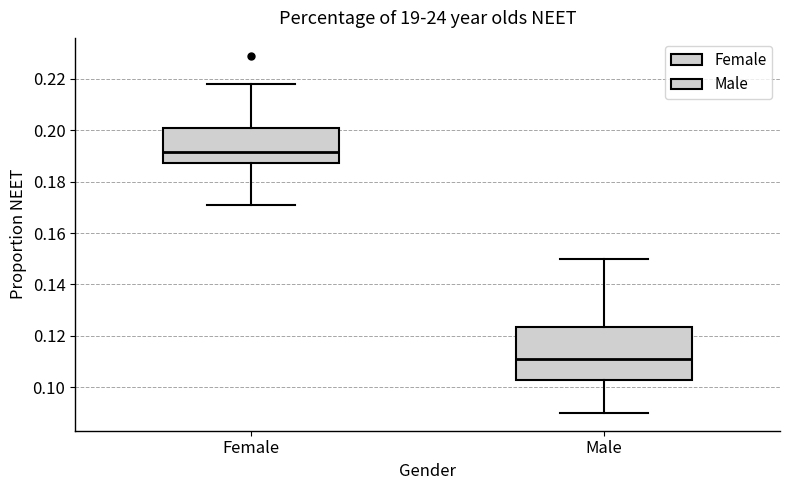

Which box's median line is the lowest?

Male